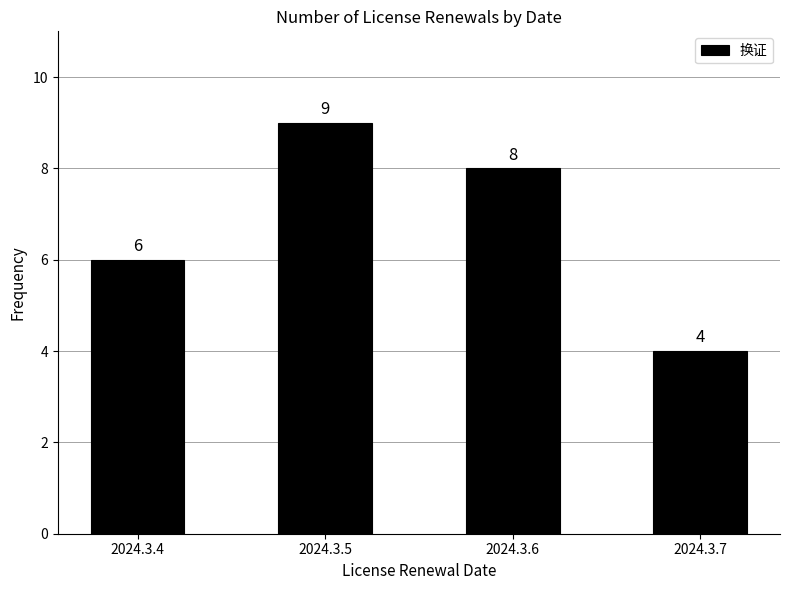

Reading left to right, list all the values displayed in this chart.

6	9	8	4